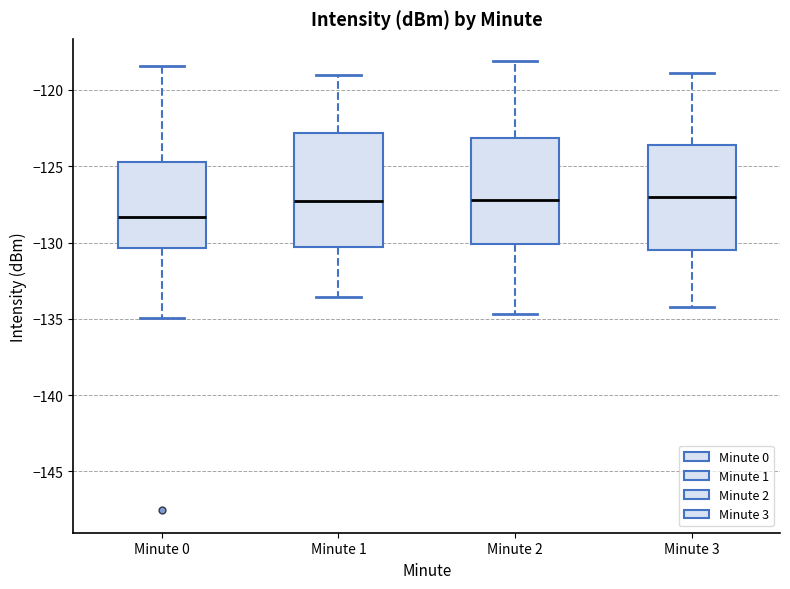

Where is the upper edge of the box for Minute 3 on the y-axis? The values are not printed on the chart, so give them approximately, as read against the axis.

-123.5